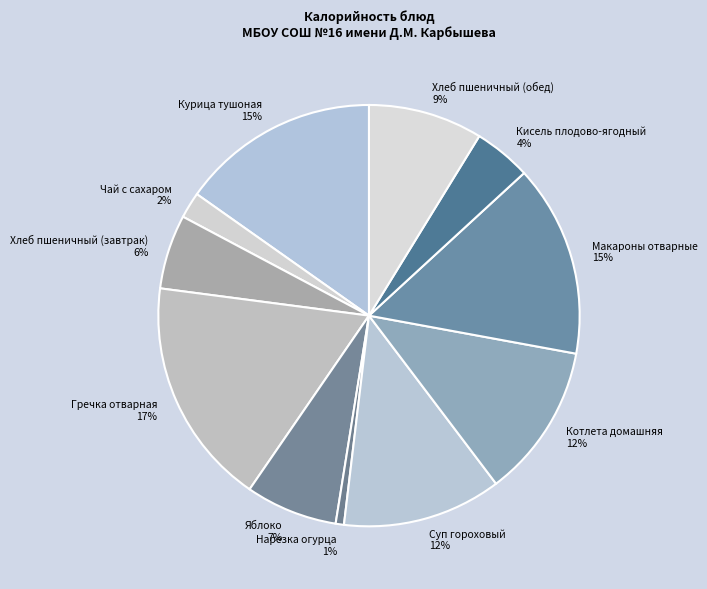

Is it true that Гречка отварная is 8% of the pie?

False